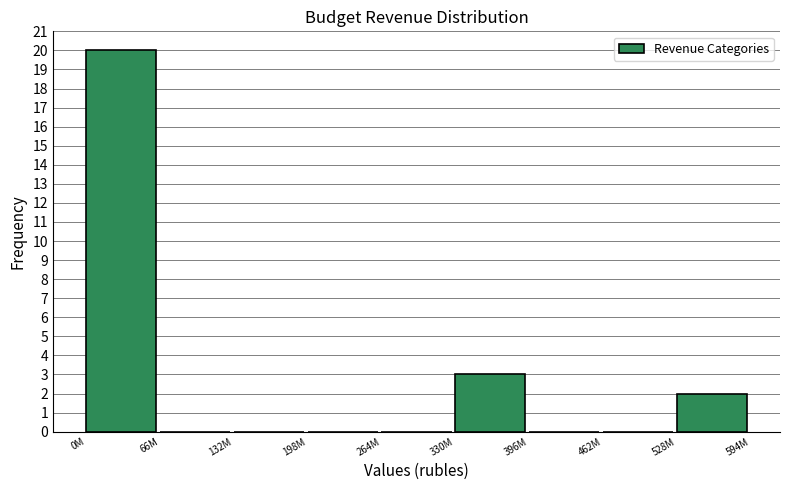

Reading left to right, extract all data points from this chart.

0M=20	66M=0	132M=0	198M=0	264M=0	330M=3	396M=0	462M=0	528M=2